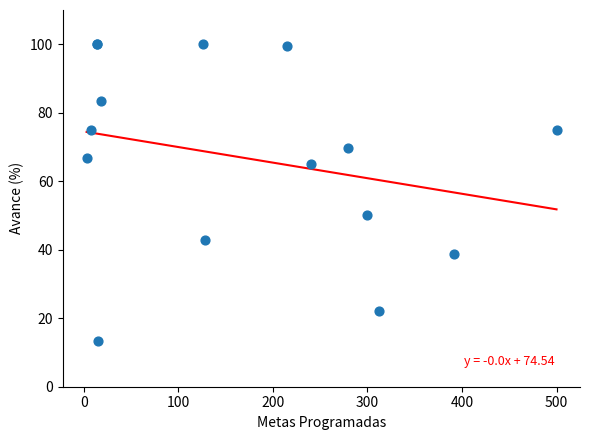

What Y value in the scatter plot is closest to 56?

50.0